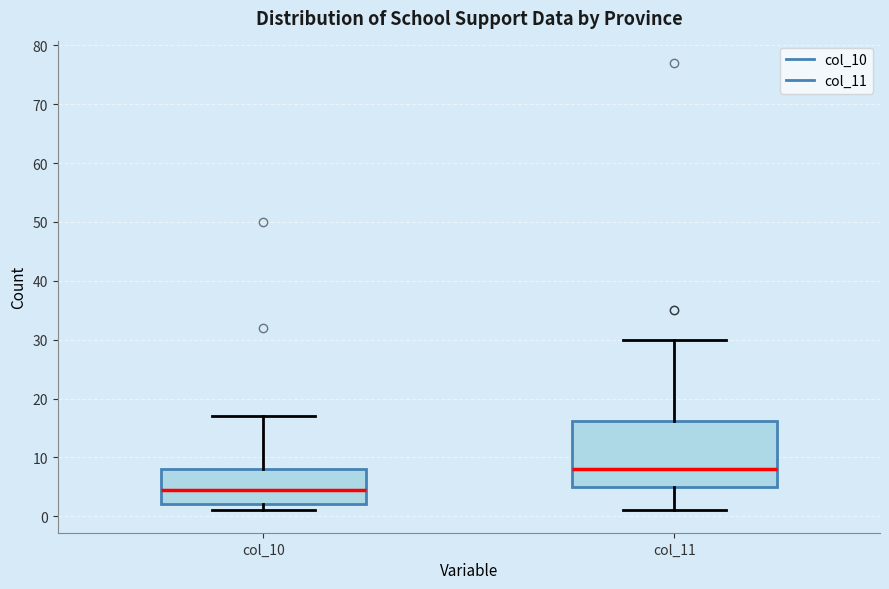

Which box's median line is the highest?

col_11